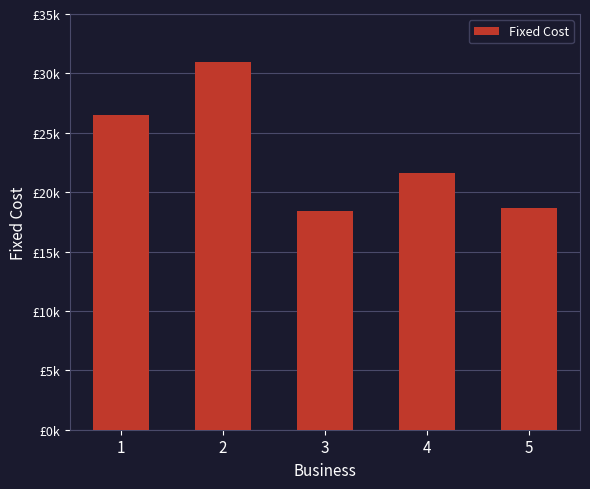

Is it true that the value at 1 is 26503?

True